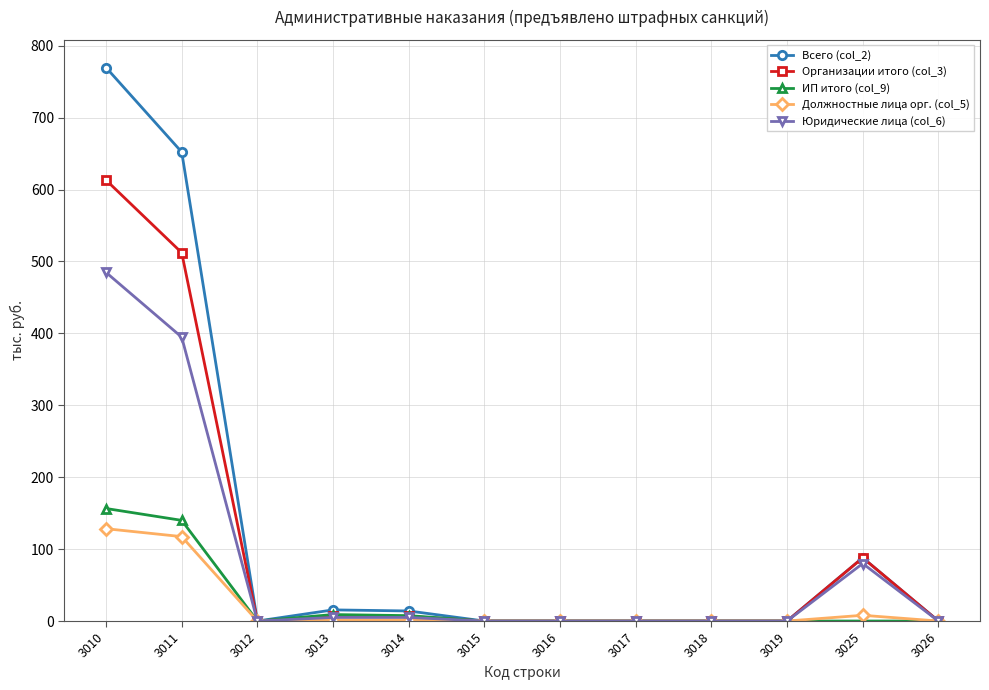

List the series in order of their peak value, highest first.

Всего (col_2), Организации итого (col_3), Юридические лица (col_6), ИП итого (col_9), Должностные лица орг. (col_5)